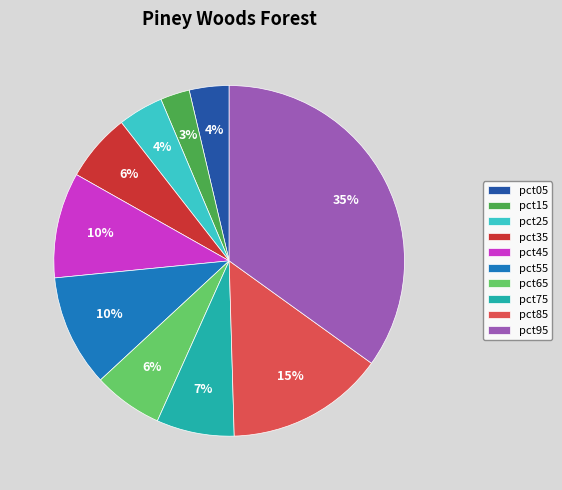

Which category has the biggest portion of the pie?

pct95